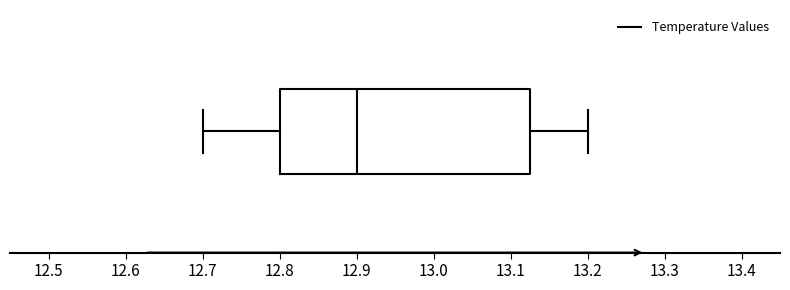

Read this box plot against the x-axis: the position of the median line, the range covered by the box, and the ends of both whiskers. The values are not printed on the chart, so give them approximately, as read against the axis.

median 12.90, box 12.80 to 13.13, whiskers 12.70 to 13.20